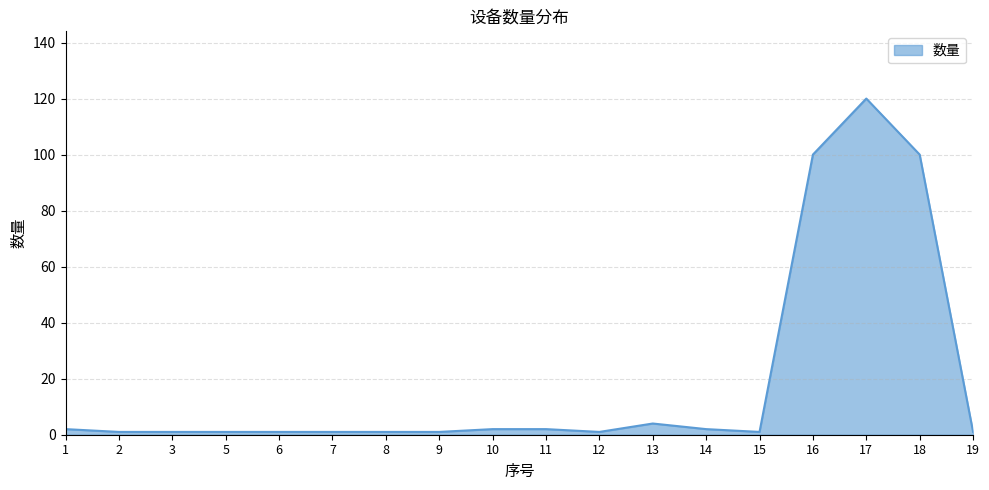

What is the greatest value displayed?

120